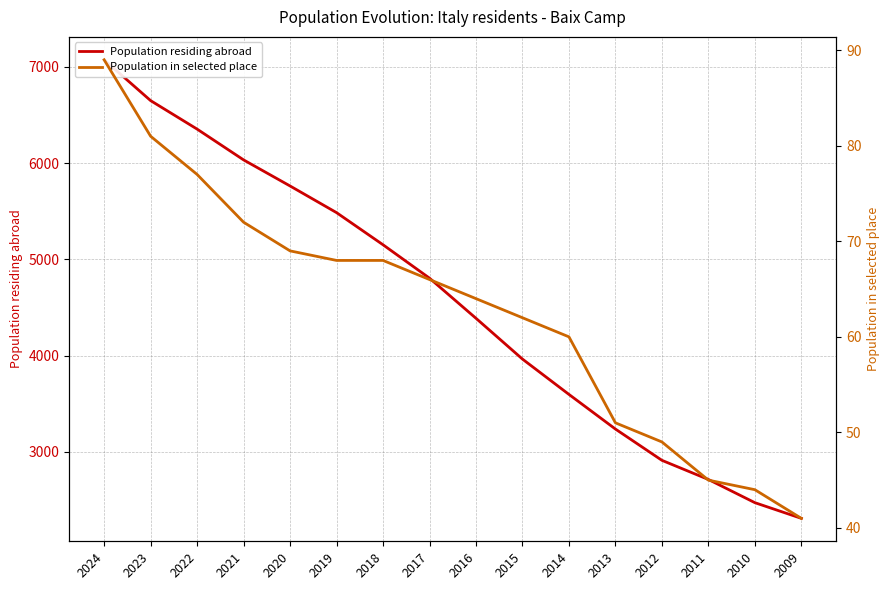

What is the total value across all series at 2022?

6430